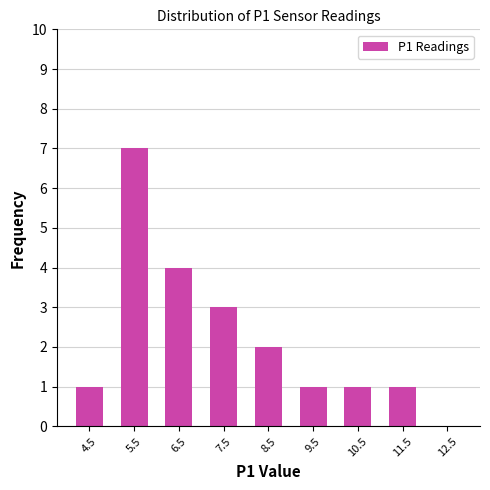

Reading left to right, list every bar in this chart as the range it spans on the x-axis followed by its height. The values are not printed on the chart, so give them approximately, as read against the axis.

4 to 5: 1
5 to 6: 7
6 to 7: 4
7 to 8: 3
8 to 9: 2
9 to 10: 1
10 to 11: 1
11 to 12: 1
12 to 13: 0